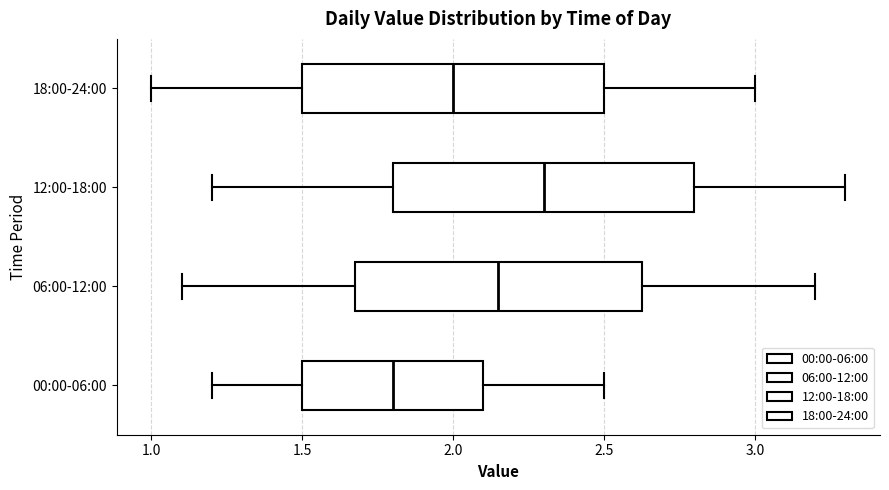

Which box has the furthest to the left median line?

00:00-06:00